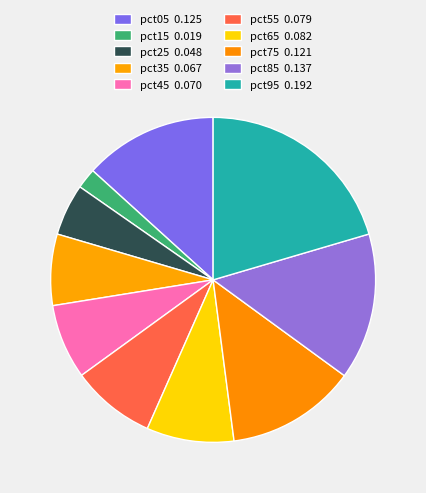

Does any single category account for the majority?

No